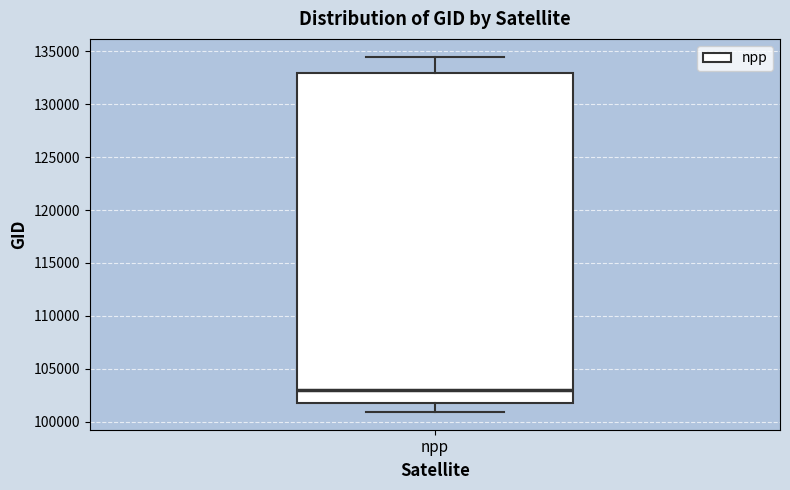

Transcribe this box plot: give where the median line is, the range the box spans, and where the two whiskers end, as read against the y-axis. The values are not printed on the chart, so give them approximately, as read against the axis.

median 103000, box 102000 to 133000, whiskers 101000 to 134500